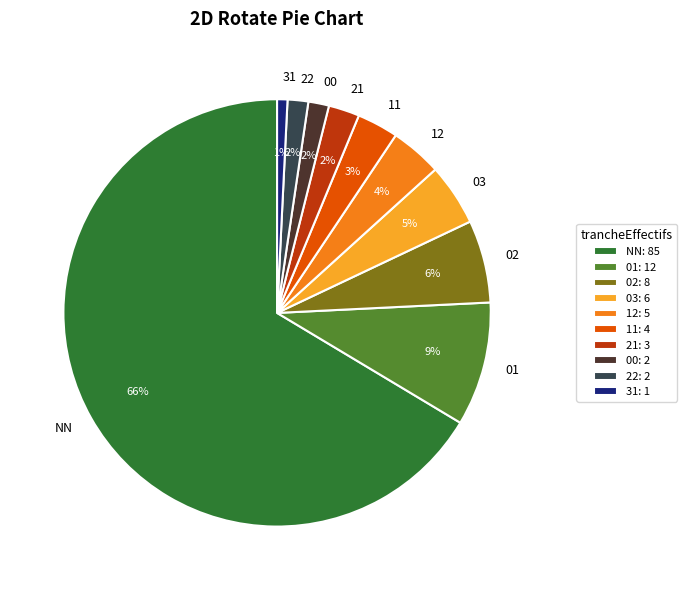

Which slice is the largest?

NN